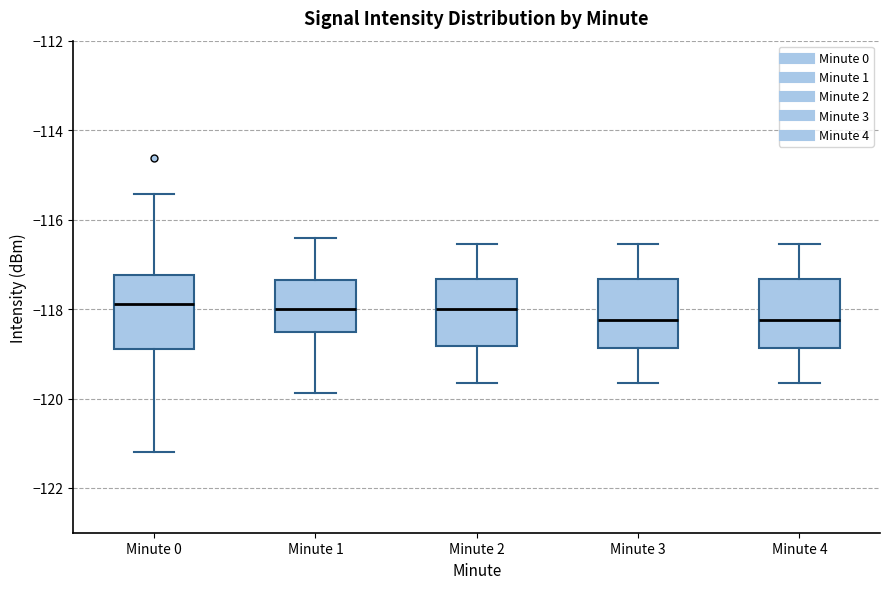

Reading left to right, transcribe this box plot: for each box, give where its median line is, the range the box spans, and where its two whiskers end, as read against the y-axis. The values are not printed on the chart, so give them approximately, as read against the axis.

Minute 0: median -117.8, box -118.8 to -117.2, whiskers -121.2 to -115.4
Minute 1: median -118.0, box -118.6 to -117.4, whiskers -119.8 to -116.4
Minute 2: median -118.0, box -118.8 to -117.4, whiskers -119.6 to -116.6
Minute 3: median -118.2, box -118.8 to -117.4, whiskers -119.6 to -116.6
Minute 4: median -118.2, box -118.8 to -117.4, whiskers -119.6 to -116.6